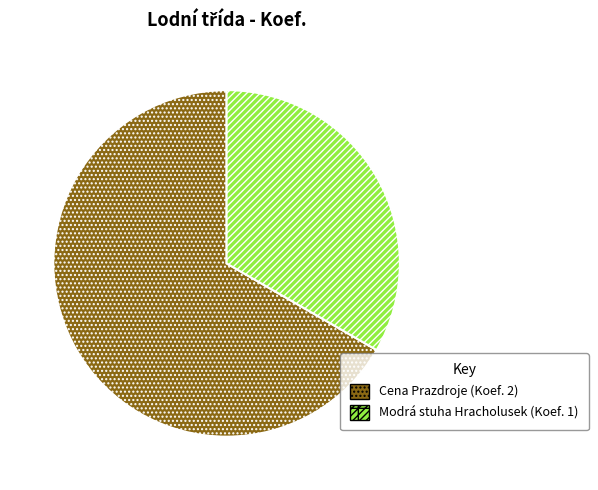

Which has a higher value, Cena Prazdroje (Koef. 2) or Modrá stuha Hracholusek (Koef. 1)?

Cena Prazdroje (Koef. 2)